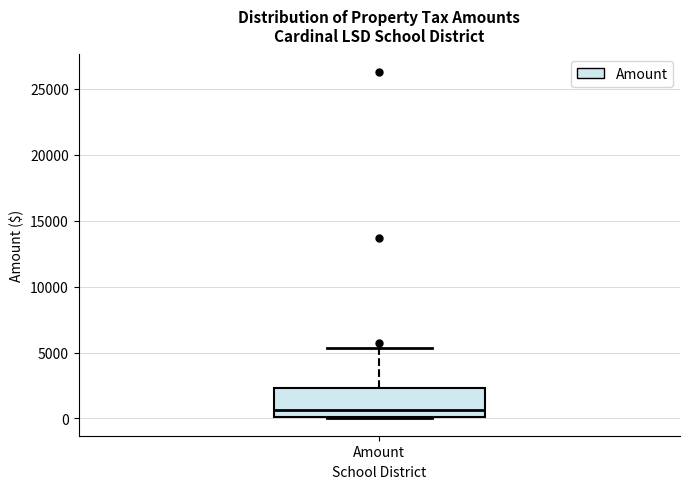

Transcribe this box plot: give where the median line is, the range the box spans, and where the two whiskers end, as read against the y-axis. The values are not printed on the chart, so give them approximately, as read against the axis.

median 500, box 0 to 2500, whiskers 0 to 5500